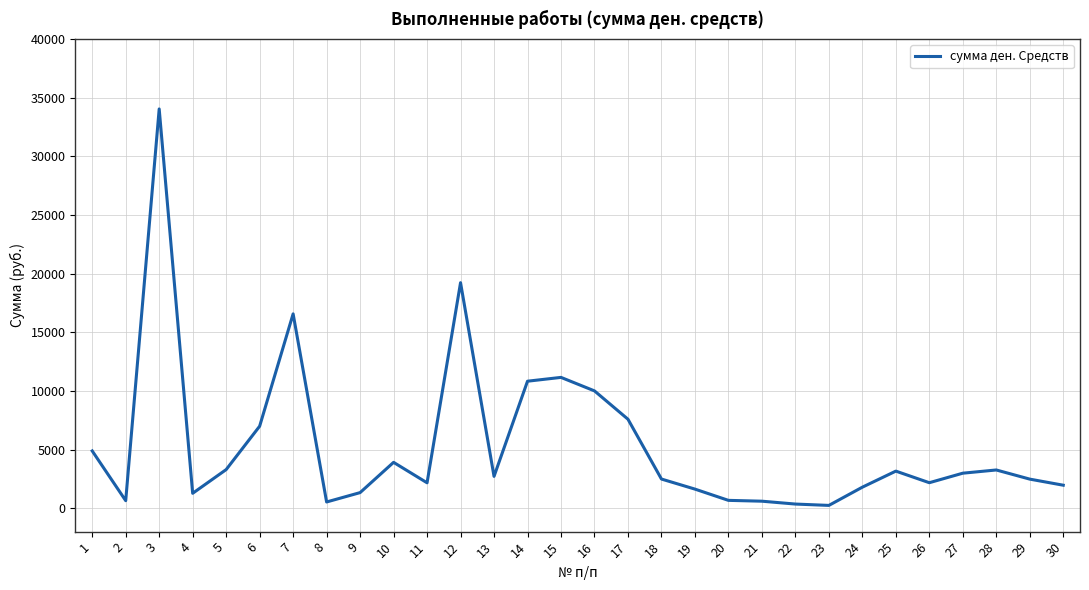

How many lines are shown in the chart?

1